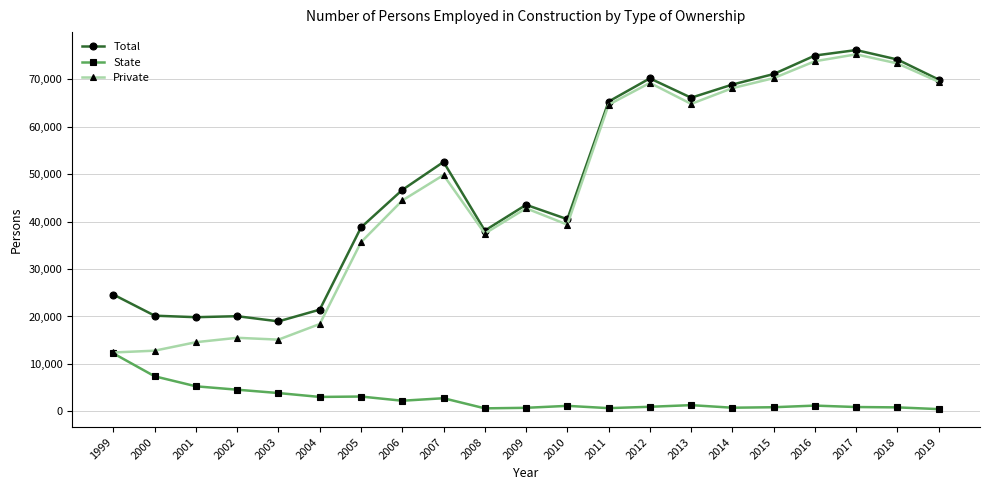

Is the value of State at 1999 greater than the value of Total at 2003?

No